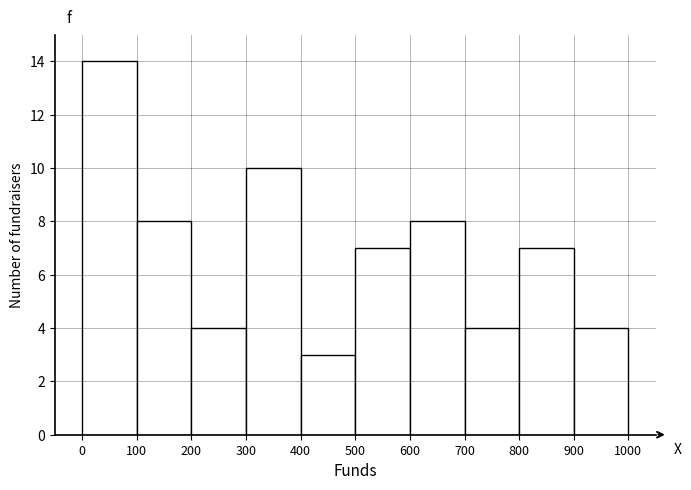

What is the height of the bar covering 700 to 800 on the x-axis? The values are not printed on the chart, so give them approximately, as read against the axis.

4